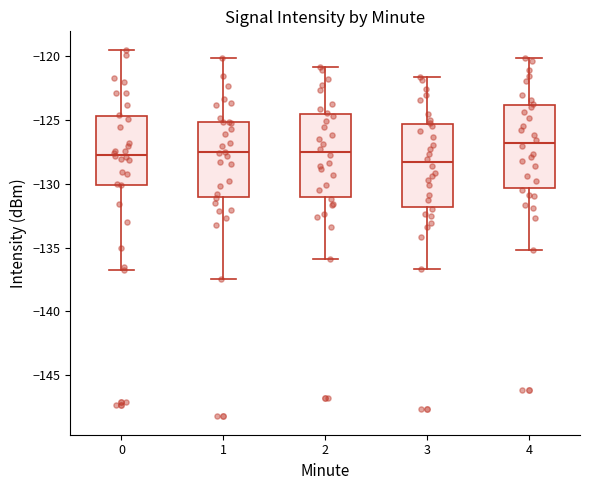

Reading left to right, transcribe this box plot: for each box, give where its median line is, the range the box spans, and where its two whiskers end, as read against the y-axis. The values are not printed on the chart, so give them approximately, as read against the axis.

0: median -127.5, box -130.0 to -125.0, whiskers -136.5 to -119.5
1: median -127.5, box -131.0 to -125.0, whiskers -137.5 to -120.0
2: median -127.5, box -131.0 to -124.5, whiskers -136.0 to -121.0
3: median -128.5, box -132.0 to -125.5, whiskers -136.5 to -121.5
4: median -127.0, box -130.5 to -124.0, whiskers -135.0 to -120.0